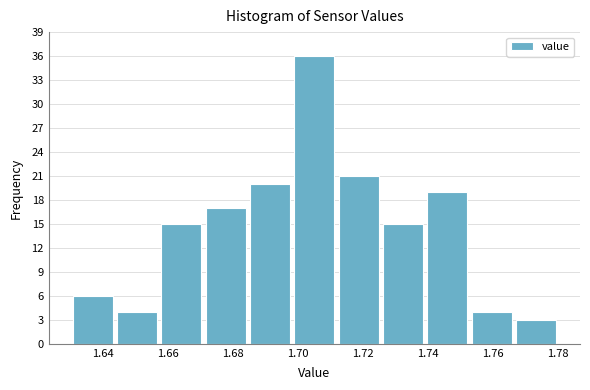

Reading left to right, list every bar in this chart as the range it spans on the x-axis followed by its height. Neither the bar edges nor the heights are printed on the chart, so give them approximately, as read against the axes.

1.630 to 1.644: 6
1.644 to 1.658: 4
1.658 to 1.670: 15
1.670 to 1.684: 17
1.684 to 1.698: 20
1.698 to 1.712: 36
1.712 to 1.726: 21
1.726 to 1.740: 15
1.740 to 1.752: 19
1.752 to 1.766: 4
1.766 to 1.780: 3